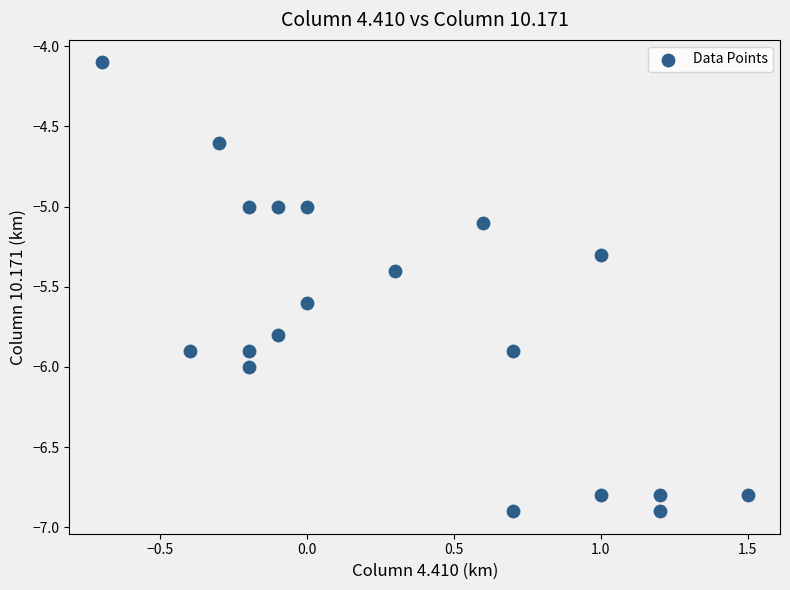

What is the range of X values (max minus min)?

2.2